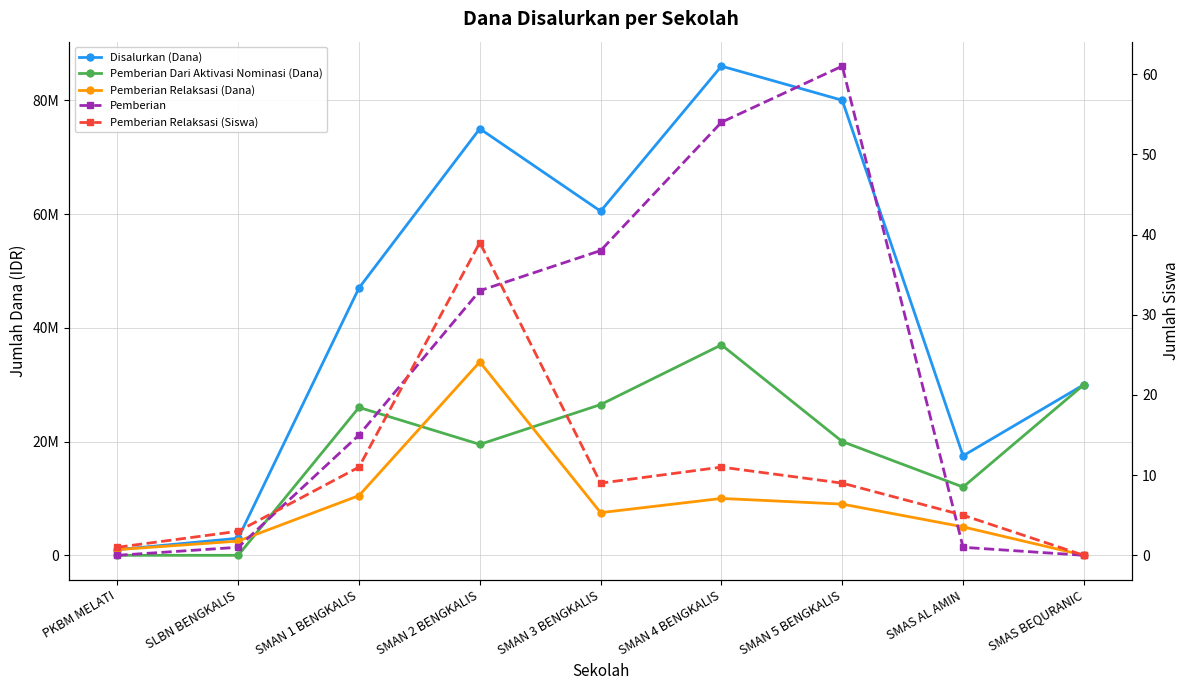

What value does the Pemberian Dari Aktivasi Nominasi (Dana) series have at SMAN 3 BENGKALIS?

26500000